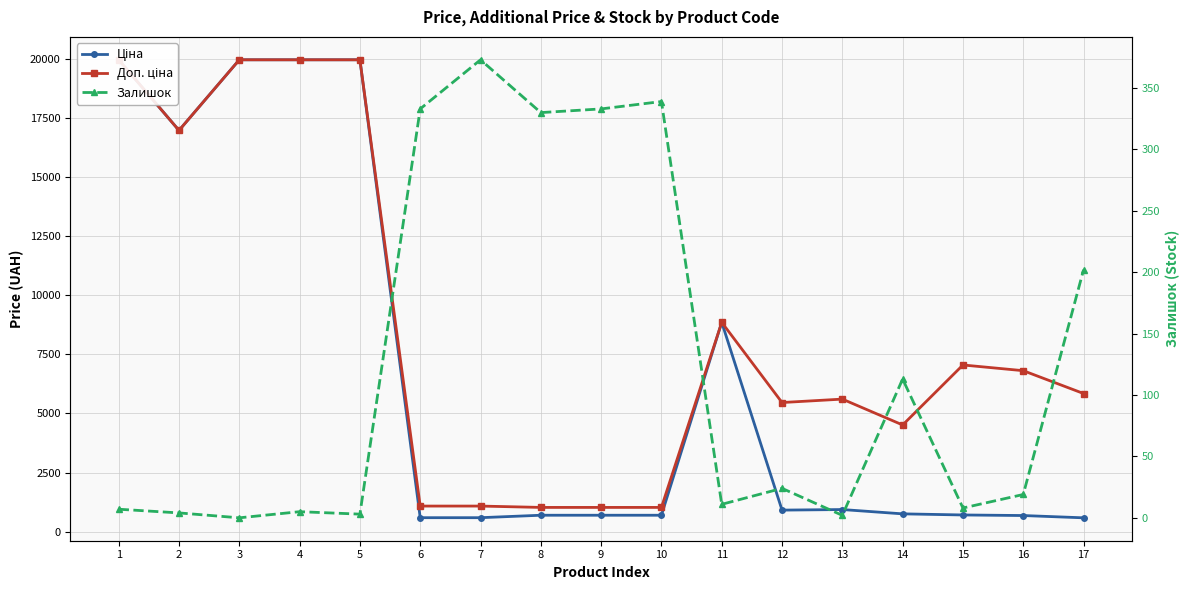

How many values in the Ціна series are below 752?

8